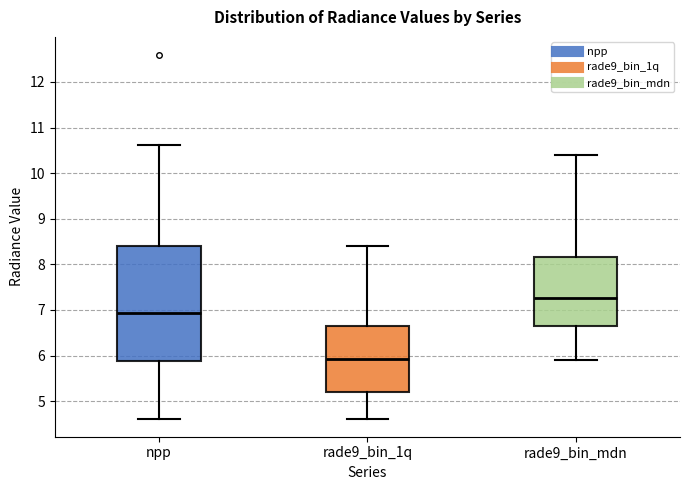

Comparing the boxes themselves (not the whiskers), which one is the tallest?

npp